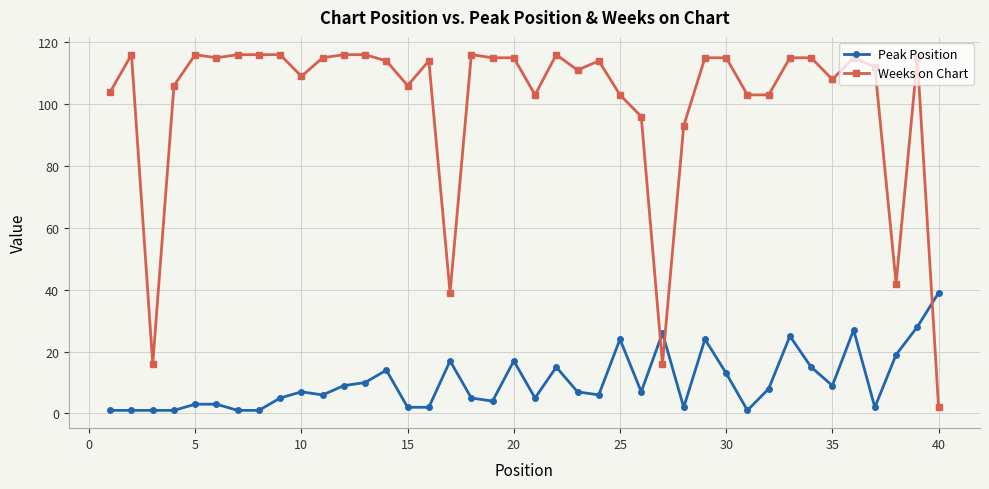

What is the sum of all Peak Position values?

412